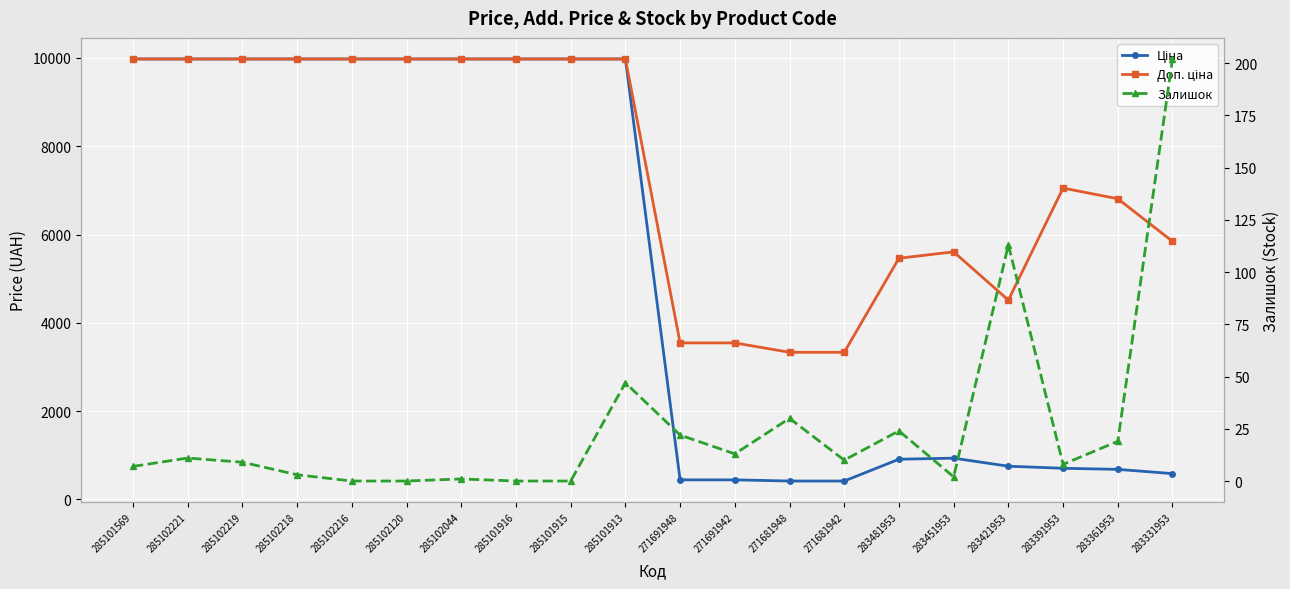

How many lines are shown in the chart?

3